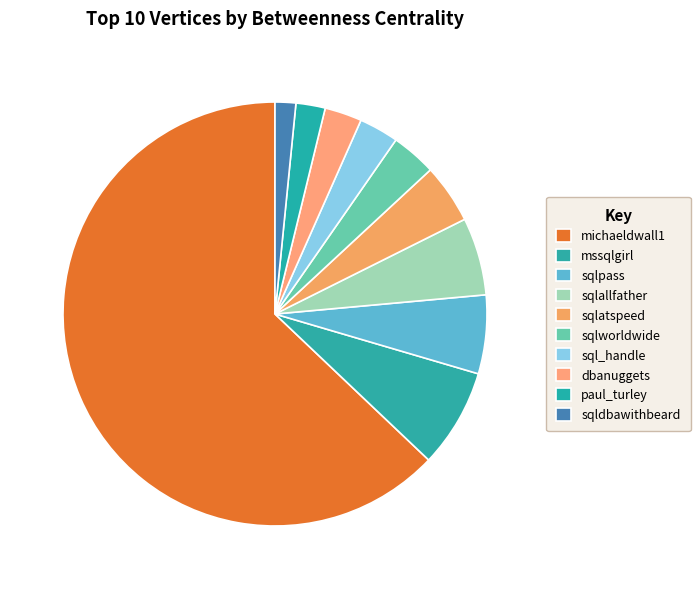

How many slices are in this pie chart?

10